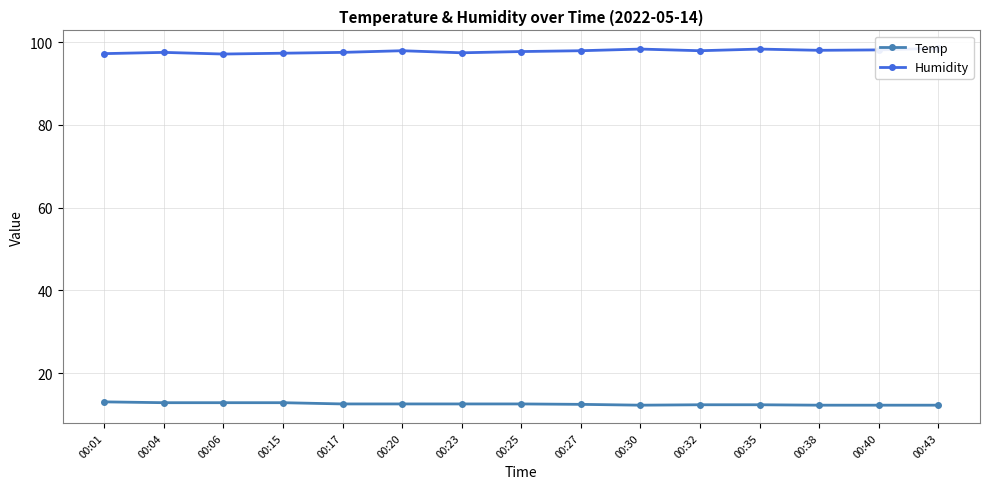

Which category has the lowest value across all series?

00:30